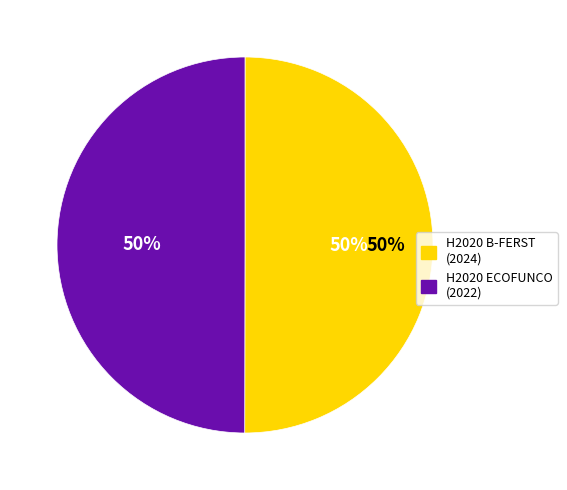

Which category has the biggest portion of the pie?

H2020 B-FERST Project